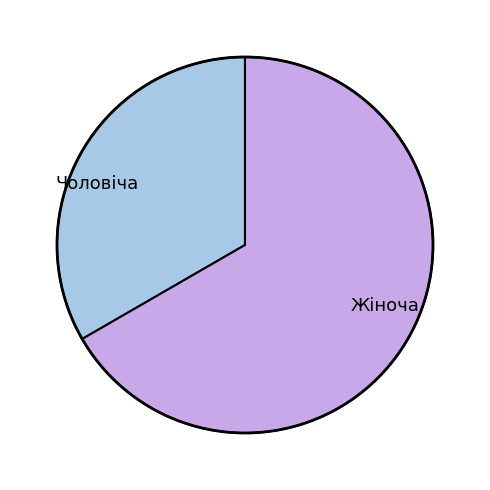

True or false: Чоловіча accounts for 19% of the total.

False